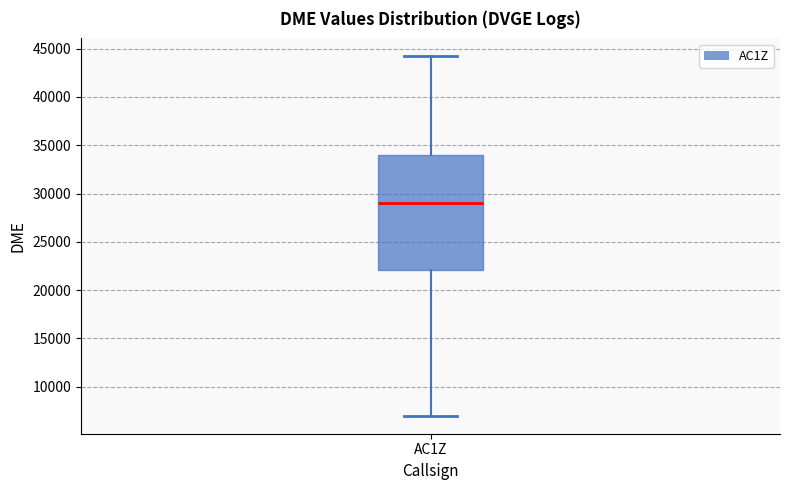

Read this box plot against the y-axis: the position of the median line, the range covered by the box, and the ends of both whiskers. The values are not printed on the chart, so give them approximately, as read against the axis.

median 29000, box 22000 to 34000, whiskers 7000 to 44000